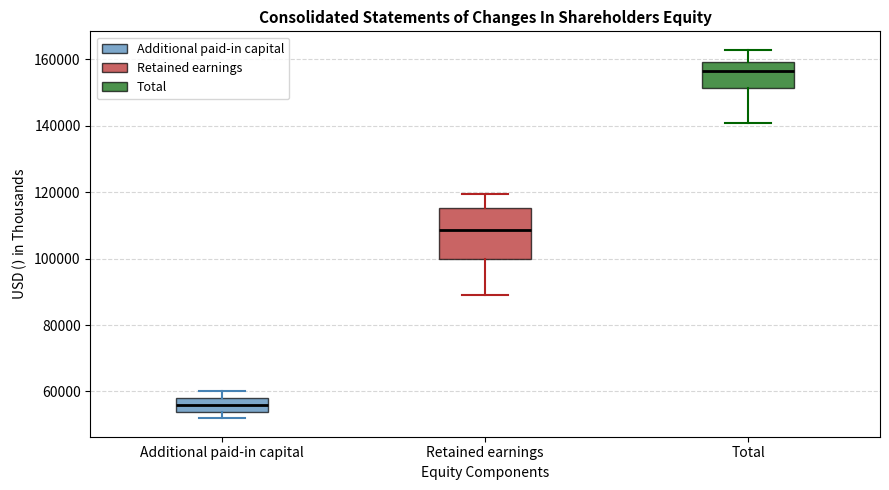

Reading left to right, transcribe this box plot: for each box, give where its median line is, the range the box spans, and where its two whiskers end, as read against the y-axis. The values are not printed on the chart, so give them approximately, as read against the axis.

Additional paid-in capital: median 56000, box 54000 to 58000, whiskers 52000 to 60000
Retained earnings: median 108000, box 100000 to 116000, whiskers 88000 to 120000
Total: median 156000, box 152000 to 160000, whiskers 140000 to 162000